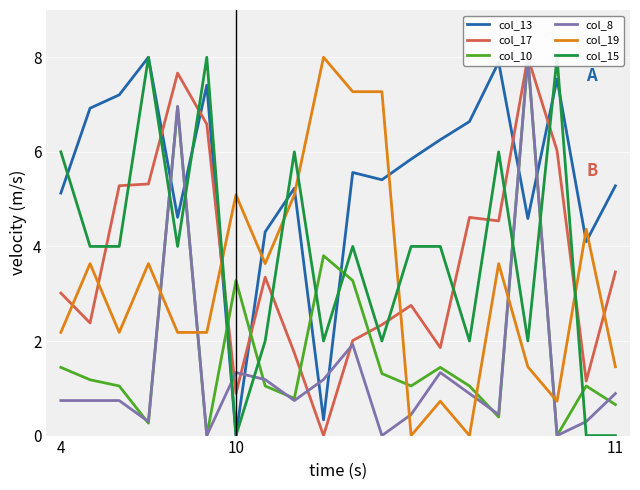

After their last crossing, which series has the higher values: col_8 or col_10?

col_8